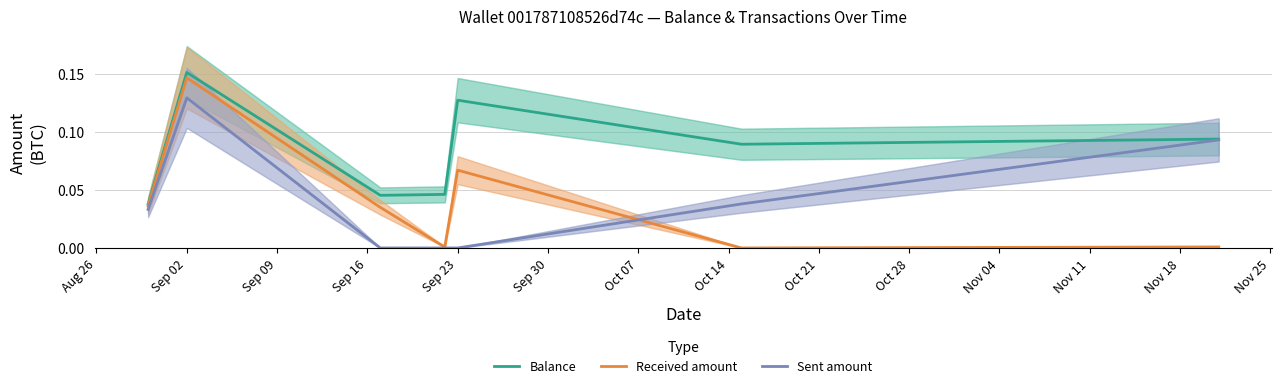

True or false: Received amount and Balance cross at least once.

False